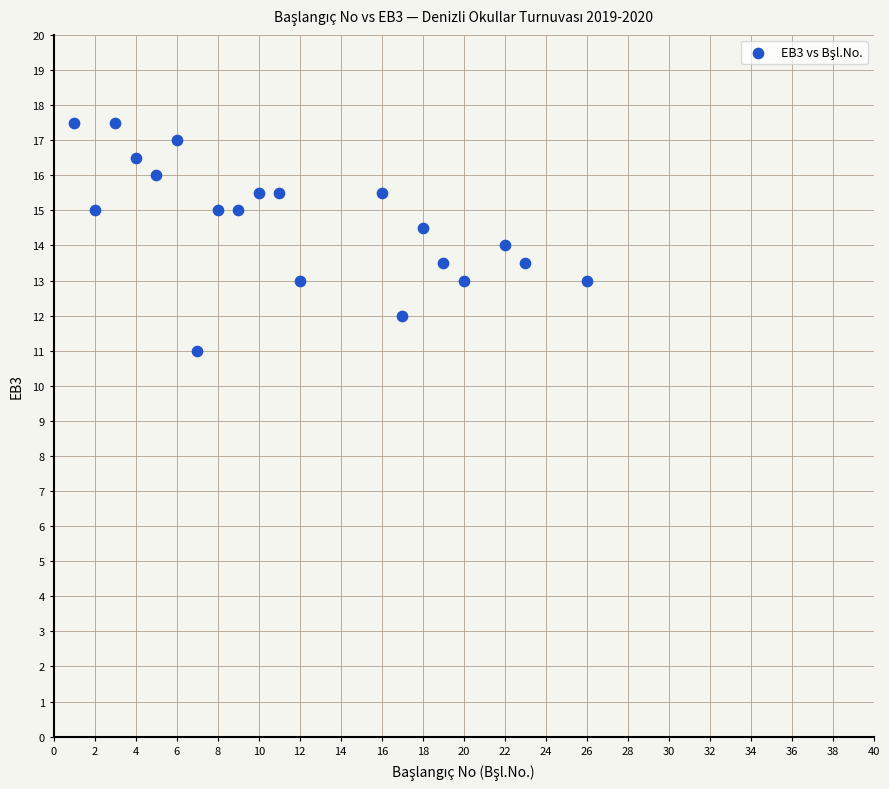

What is the range of Y values (max minus min)?

6.5